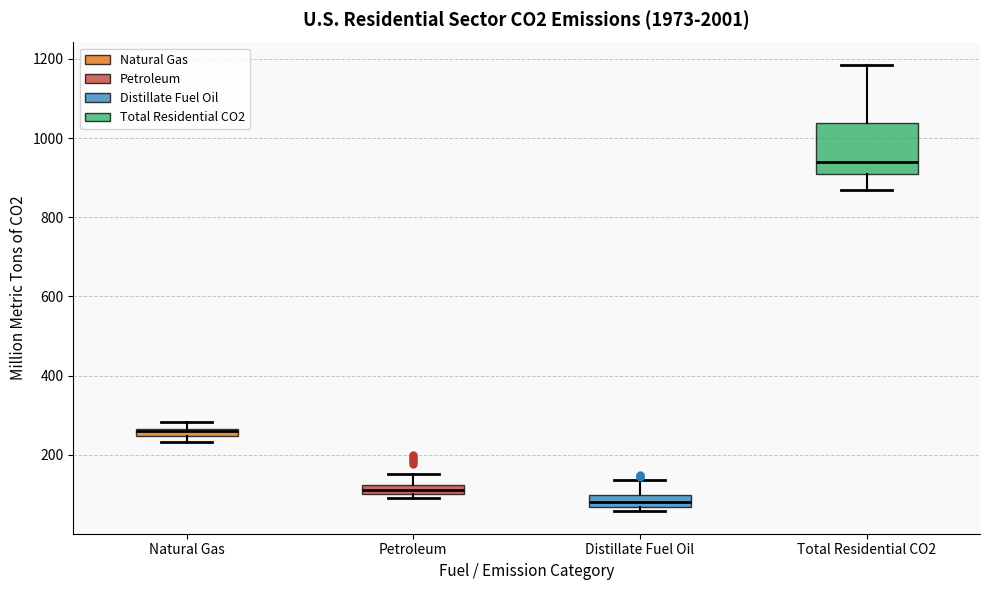

Which box is the tallest, from its lower edge to its upper edge?

Total Residential CO2